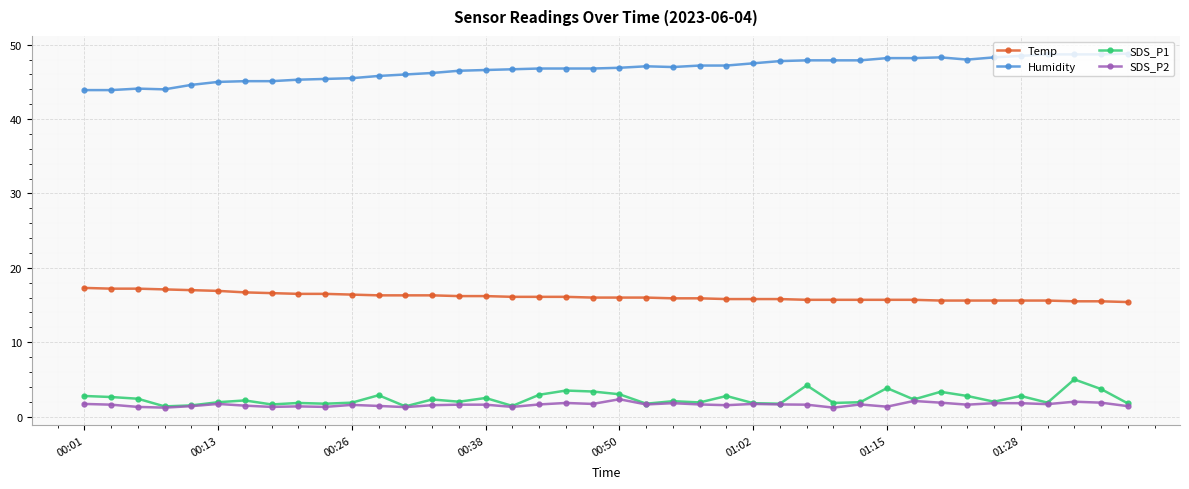

Count the number of data series in this chart.

4